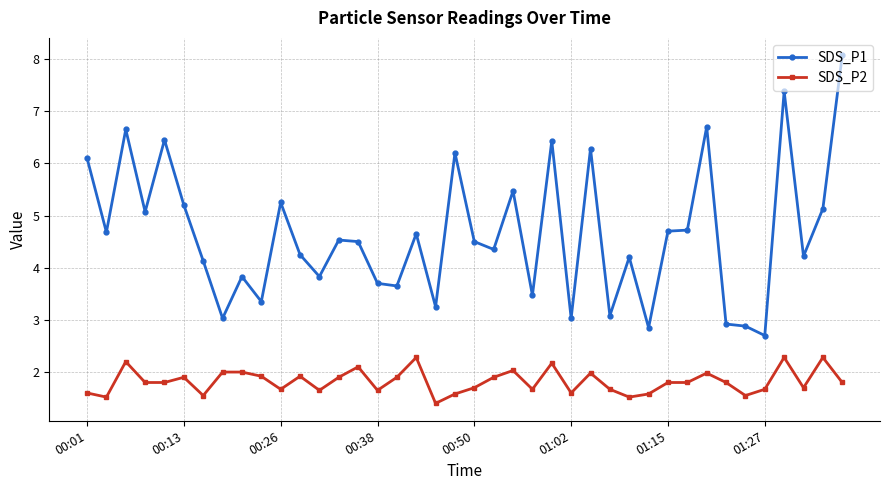

What is the value of the SDS_P1 point at the 34th from the left?

2.9